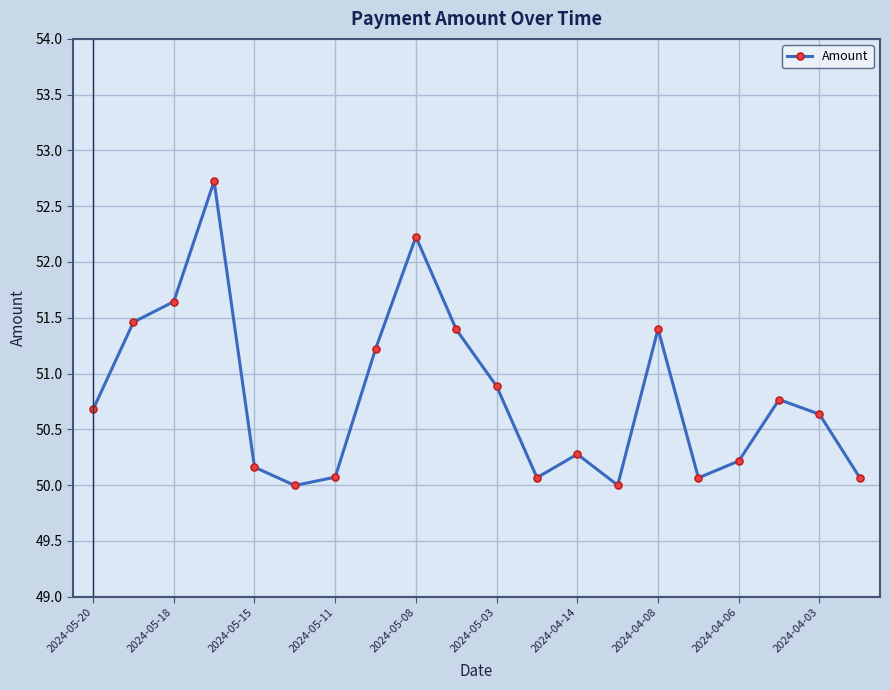

What is the minimum value shown in the chart?

50.0